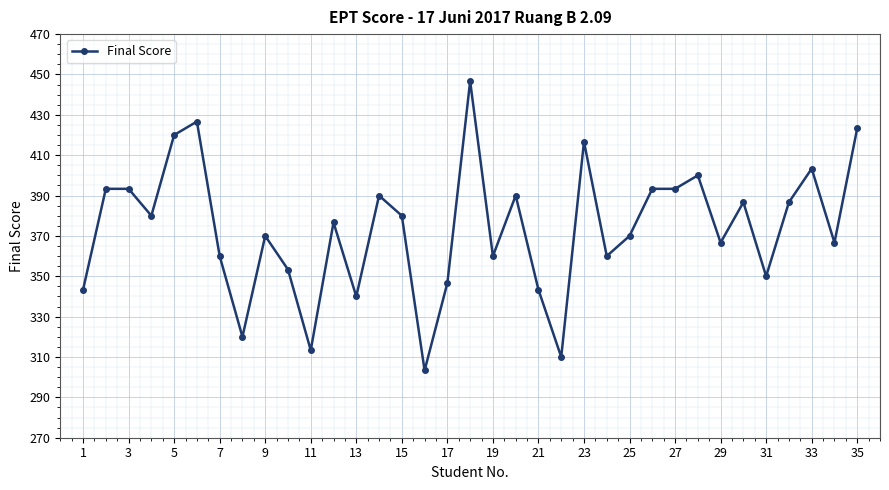

What is the value of the 6th point from the left?

426.7